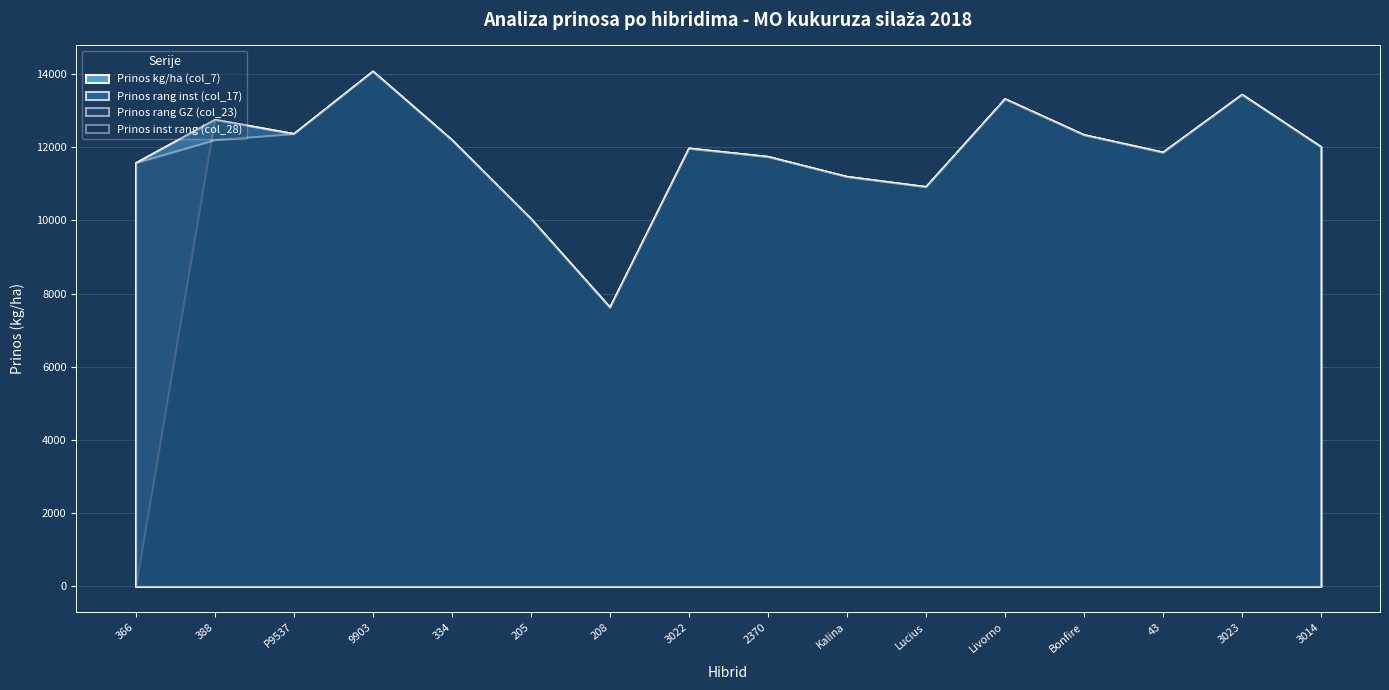

Between Livorno and 205, which is larger?

Livorno